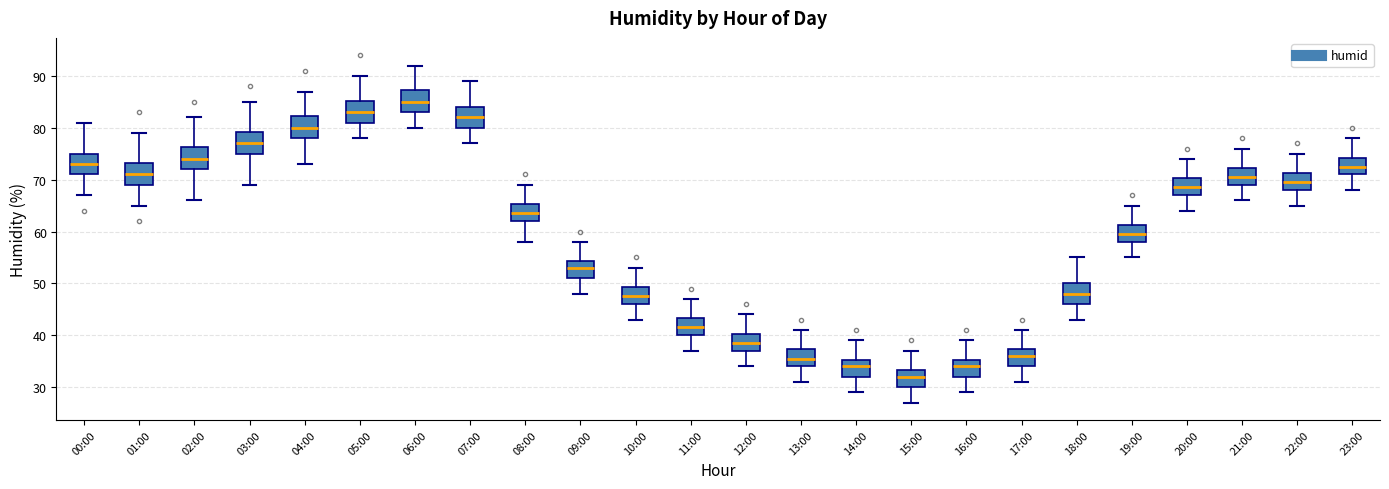

Reading left to right, read every box against the y-axis: the position of its median line, the range the box covers, and the ends of its whiskers. The values are not printed on the chart, so give them approximately, as read against the axis.

00:00: median 73, box 71 to 75, whiskers 67 to 81
01:00: median 71, box 69 to 73, whiskers 65 to 79
02:00: median 74, box 72 to 76, whiskers 66 to 82
03:00: median 77, box 75 to 79, whiskers 69 to 85
04:00: median 80, box 78 to 82, whiskers 73 to 87
05:00: median 83, box 81 to 85, whiskers 78 to 90
06:00: median 85, box 83 to 87, whiskers 80 to 92
07:00: median 82, box 80 to 84, whiskers 77 to 89
08:00: median 64, box 62 to 65, whiskers 58 to 69
09:00: median 53, box 51 to 54, whiskers 48 to 58
10:00: median 48, box 46 to 49, whiskers 43 to 53
11:00: median 42, box 40 to 43, whiskers 37 to 47
12:00: median 39, box 37 to 40, whiskers 34 to 44
13:00: median 36, box 34 to 37, whiskers 31 to 41
14:00: median 34, box 32 to 35, whiskers 29 to 39
15:00: median 32, box 30 to 33, whiskers 27 to 37
16:00: median 34, box 32 to 35, whiskers 29 to 39
17:00: median 36, box 34 to 37, whiskers 31 to 41
18:00: median 48, box 46 to 50, whiskers 43 to 55
19:00: median 60, box 58 to 61, whiskers 55 to 65
20:00: median 69, box 67 to 70, whiskers 64 to 74
21:00: median 71, box 69 to 72, whiskers 66 to 76
22:00: median 70, box 68 to 71, whiskers 65 to 75
23:00: median 73, box 71 to 74, whiskers 68 to 78